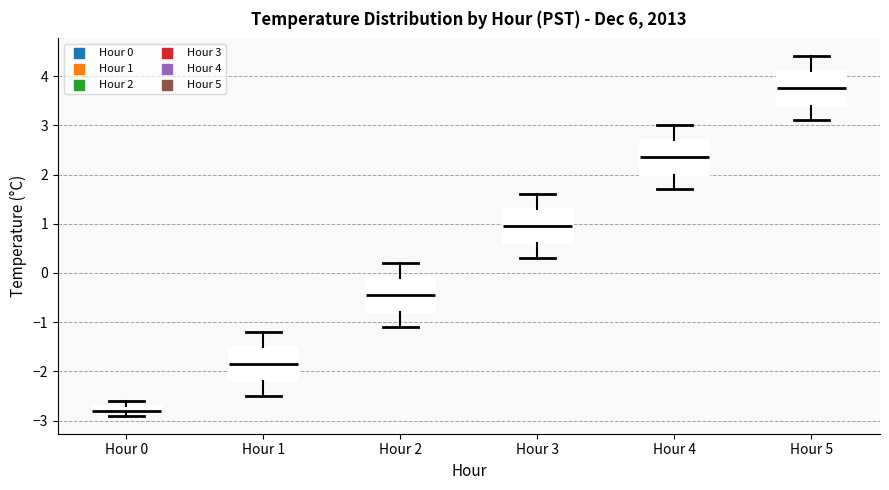

Where does the lower whisker of the box for Hour 4 end on the y-axis? The values are not printed on the chart, so give them approximately, as read against the axis.

1.7